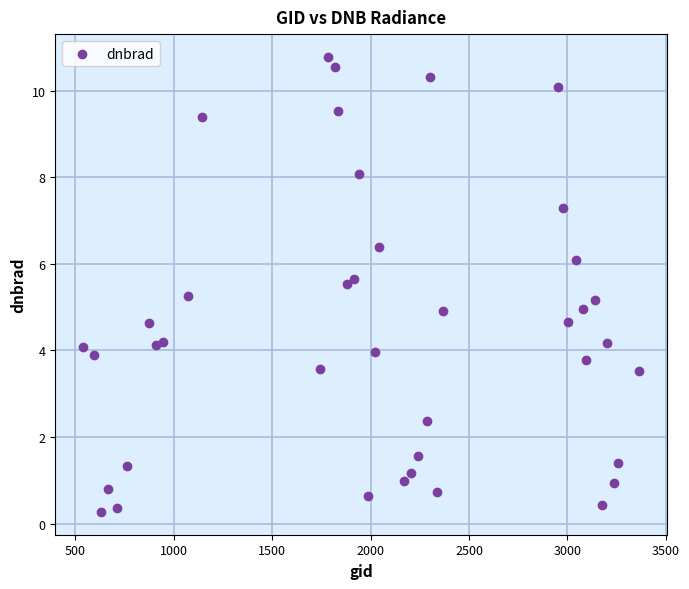

What is the range of Y values (max minus min)?

10.5